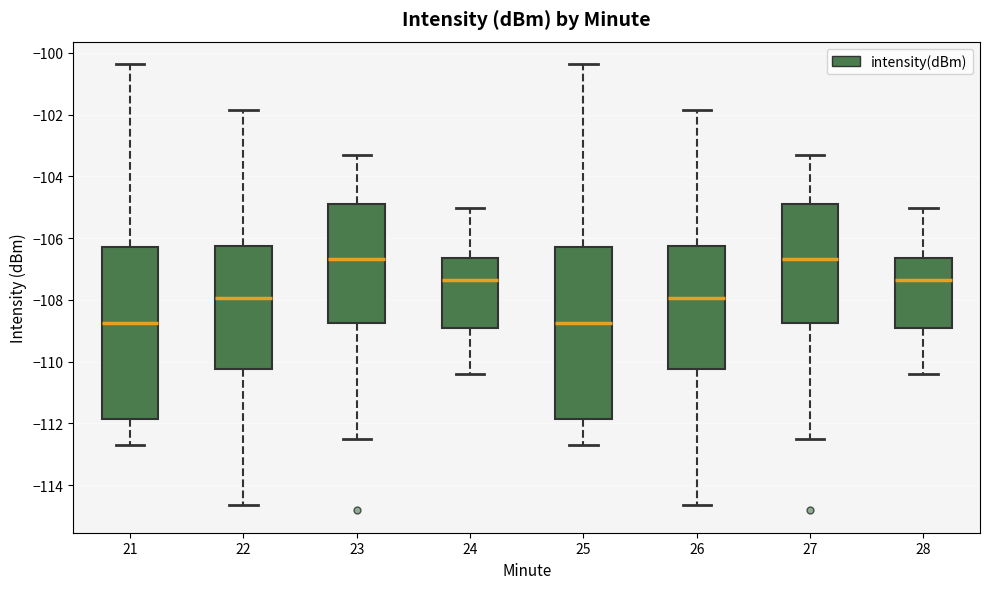

Reading left to right, transcribe this box plot: for each box, give where its median line is, the range the box spans, and where its two whiskers end, as read against the y-axis. The values are not printed on the chart, so give them approximately, as read against the axis.

21: median -108.8, box -111.8 to -106.2, whiskers -112.8 to -100.4
22: median -108.0, box -110.2 to -106.2, whiskers -114.6 to -101.8
23: median -106.6, box -108.8 to -104.8, whiskers -112.4 to -103.2
24: median -107.4, box -109.0 to -106.6, whiskers -110.4 to -105.0
25: median -108.8, box -111.8 to -106.2, whiskers -112.8 to -100.4
26: median -108.0, box -110.2 to -106.2, whiskers -114.6 to -101.8
27: median -106.6, box -108.8 to -104.8, whiskers -112.4 to -103.2
28: median -107.4, box -109.0 to -106.6, whiskers -110.4 to -105.0